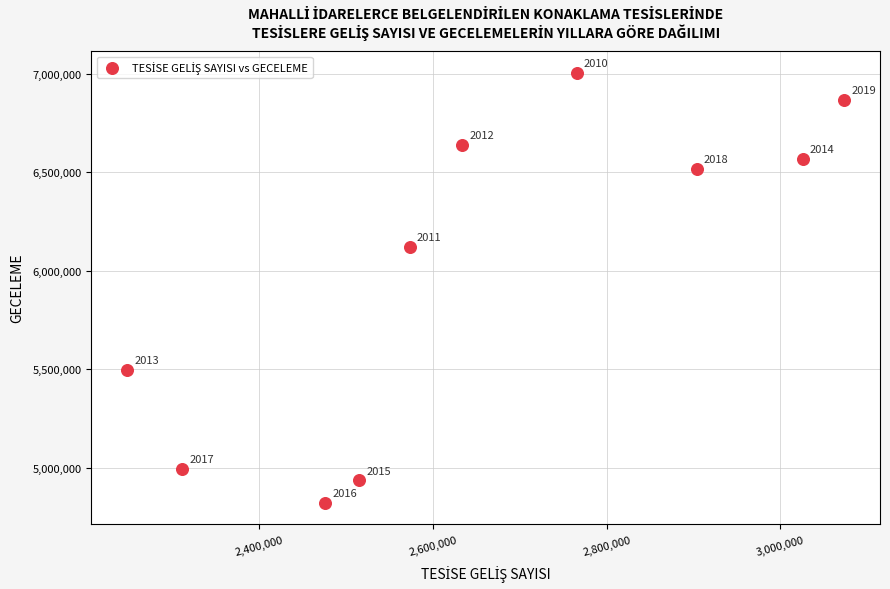

What Y value in the scatter plot is closest to 5914510?

6121794